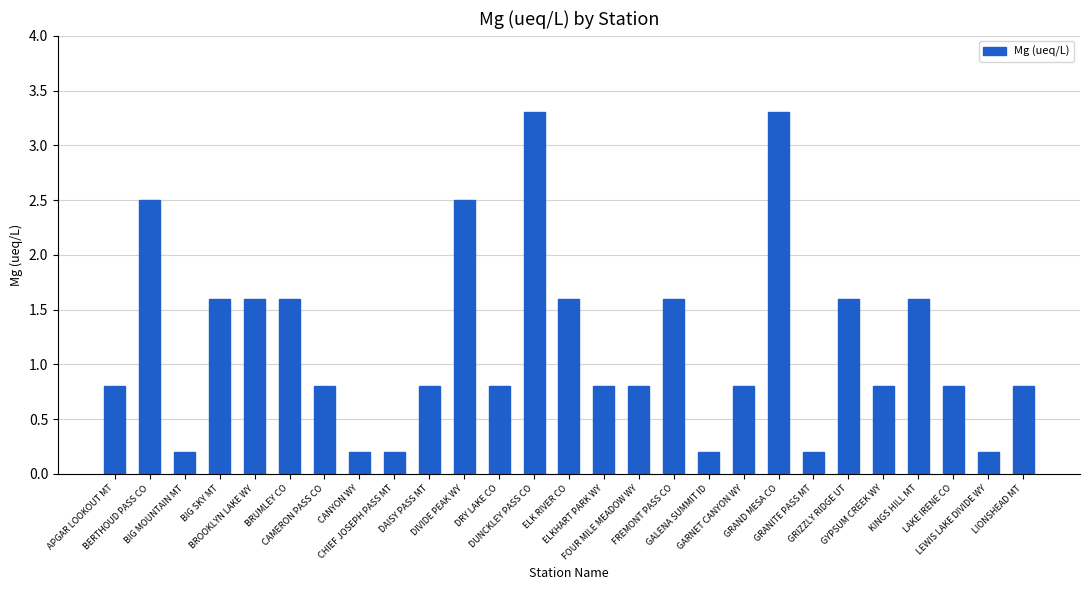

What value does the data have at DRY LAKE CO?

0.8